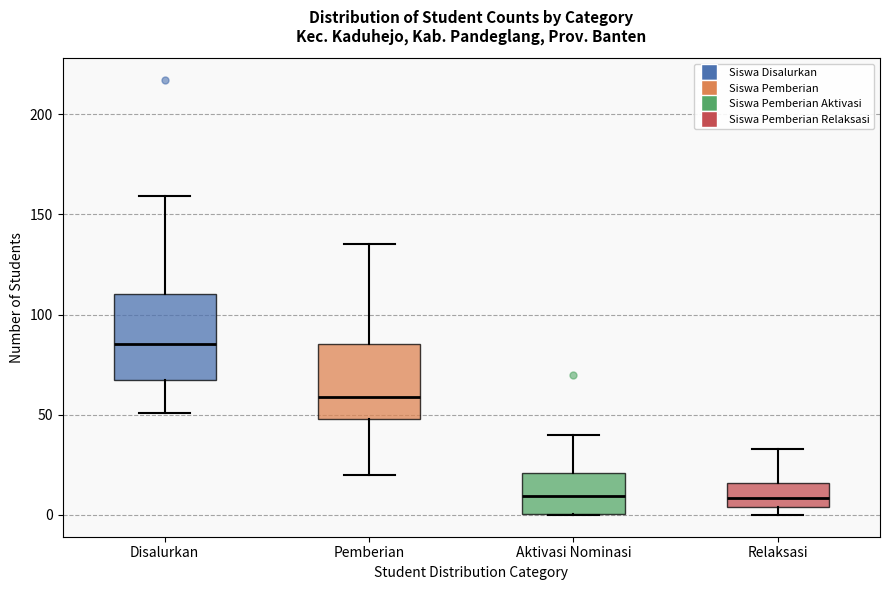

Which box has the highest median line?

Disalurkan